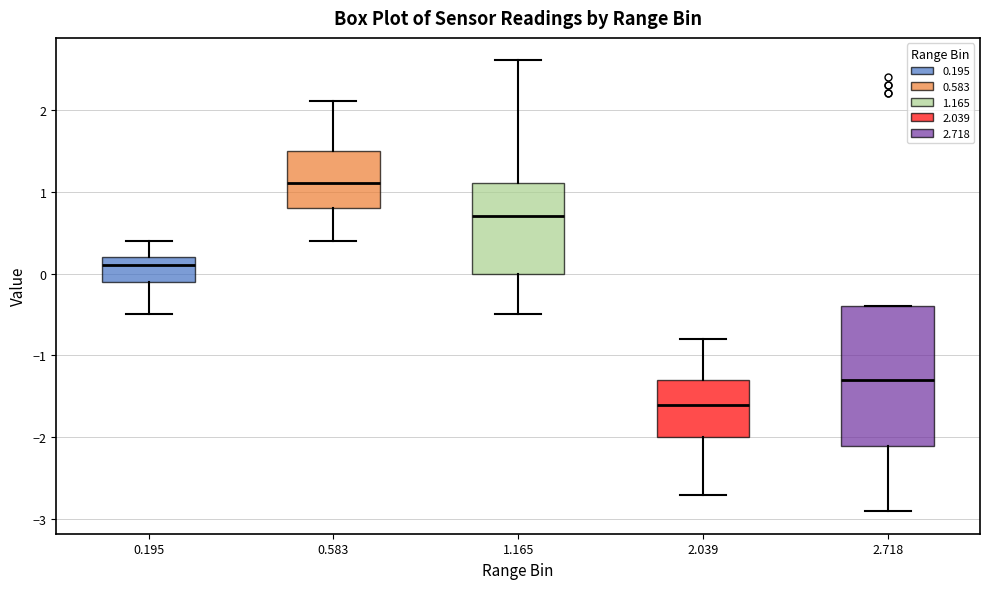

Which box is the tallest, from its lower edge to its upper edge?

2.718